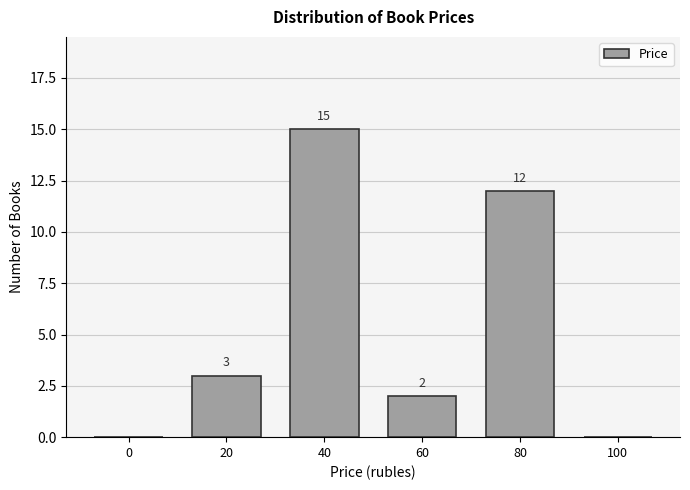

Reading left to right, transcribe all the data shown in this chart.

0=0	20=3	40=15	60=2	80=12	100=0